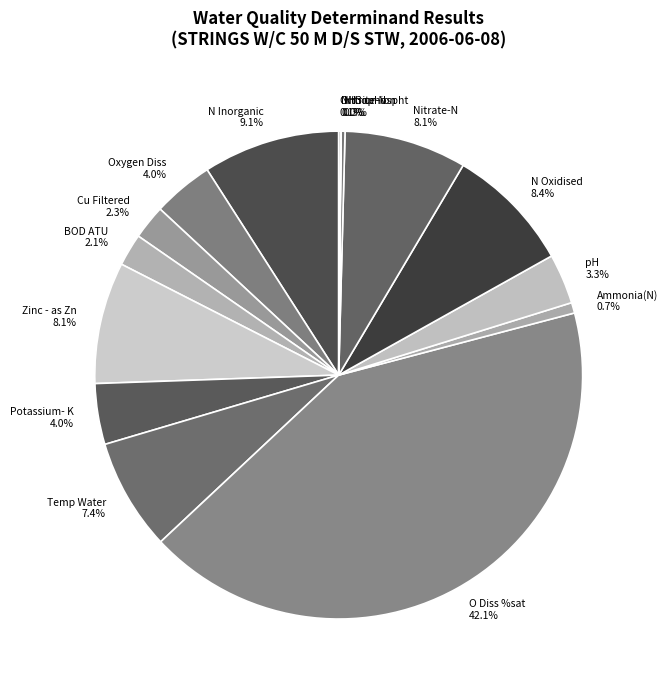

What portion of the pie excludes N Inorganic?

90.9%